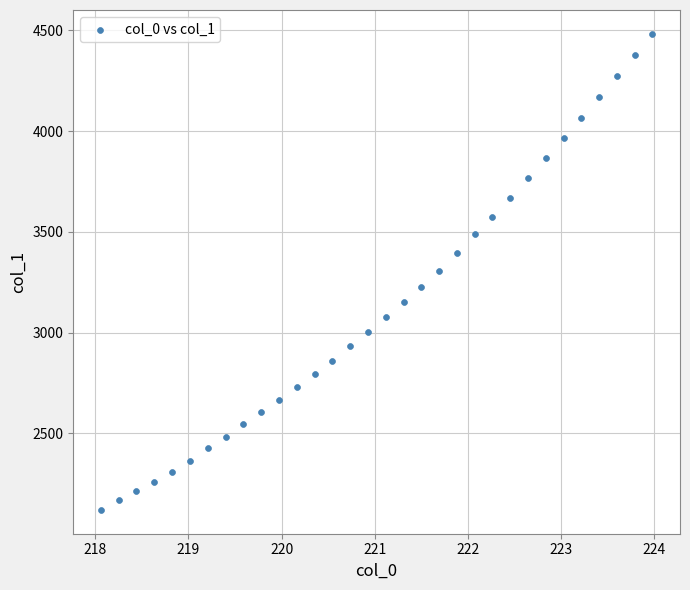

What is the range of X values (max minus min)?

5.9